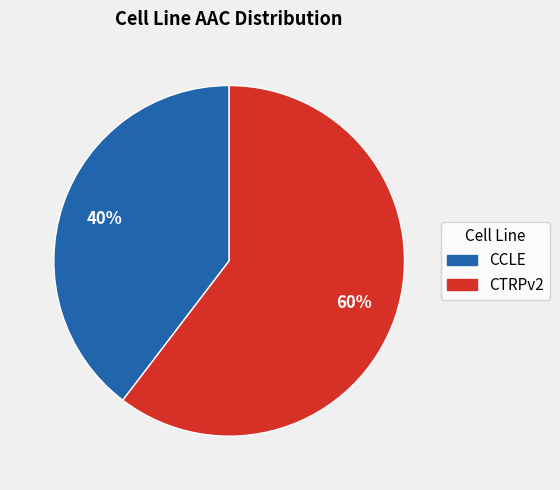

Approximately how many times larger is the value at CTRPv2 compared to CCLE?

1.5